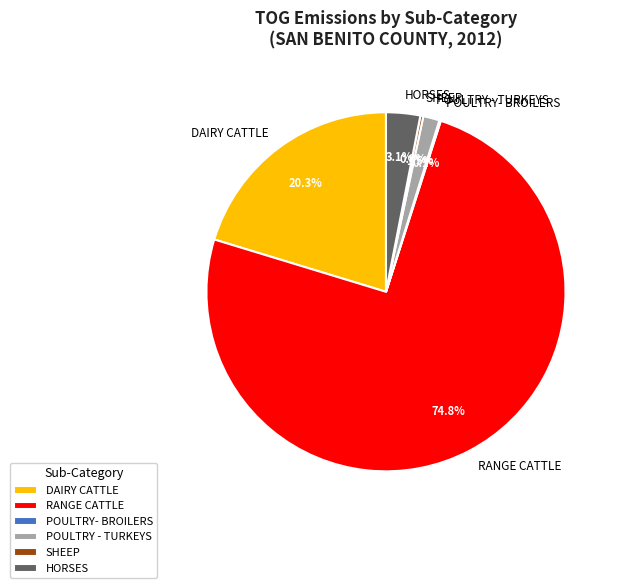

Which has a higher value, HORSES or DAIRY CATTLE?

DAIRY CATTLE